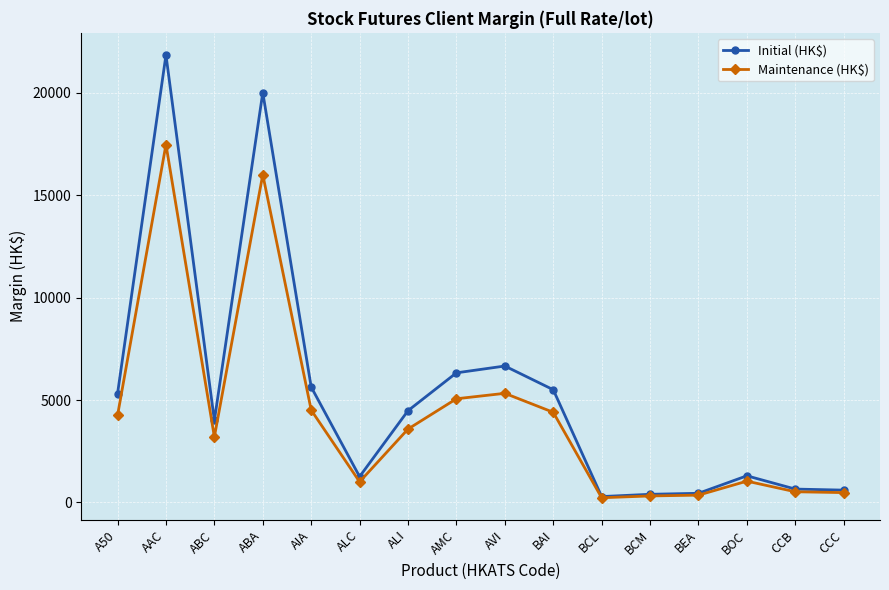

Which series has the largest total across all categories?

Initial (HK$)